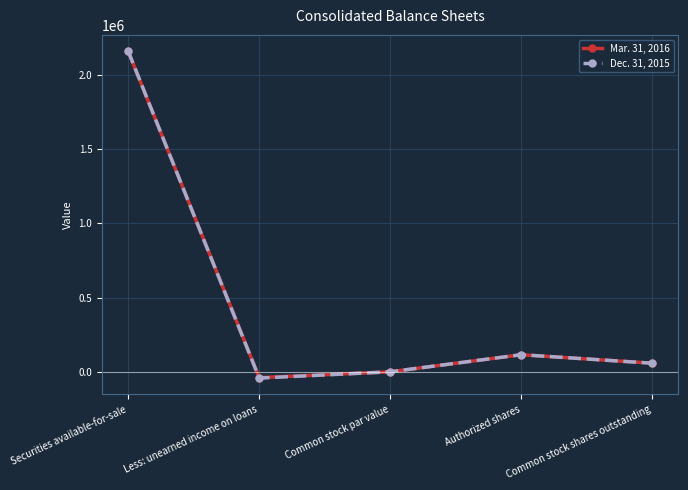

At which category does Mar. 31, 2016 reach its first local valley?

Less: unearned income on loans